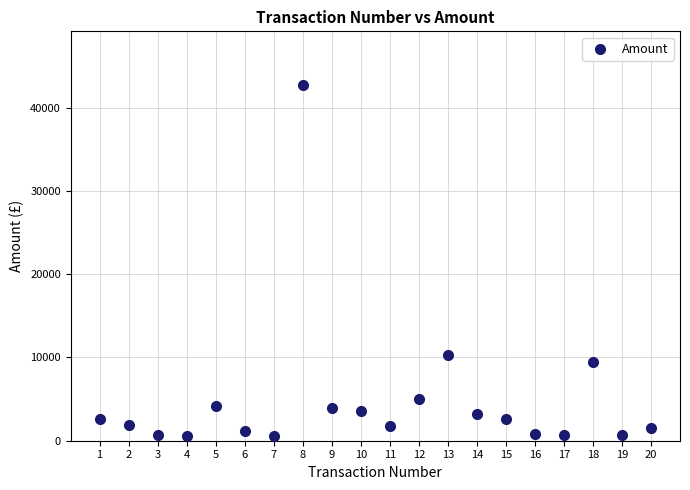

What is the range of Y values (max minus min)?

42174.0